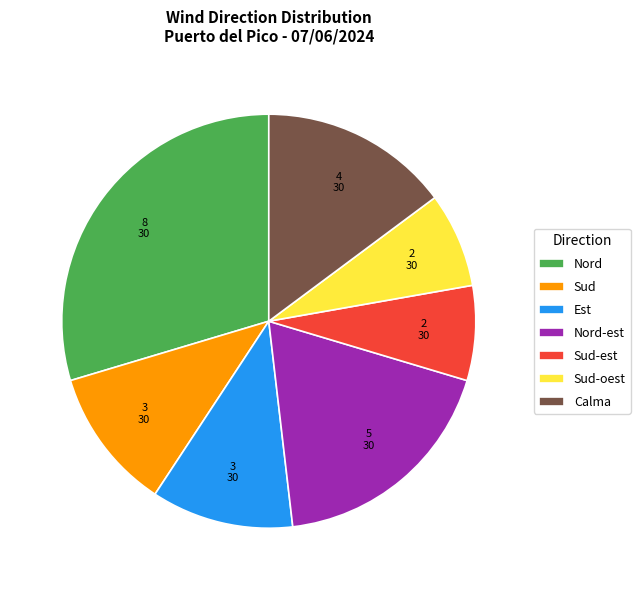

Count the number of slices in the pie.

7